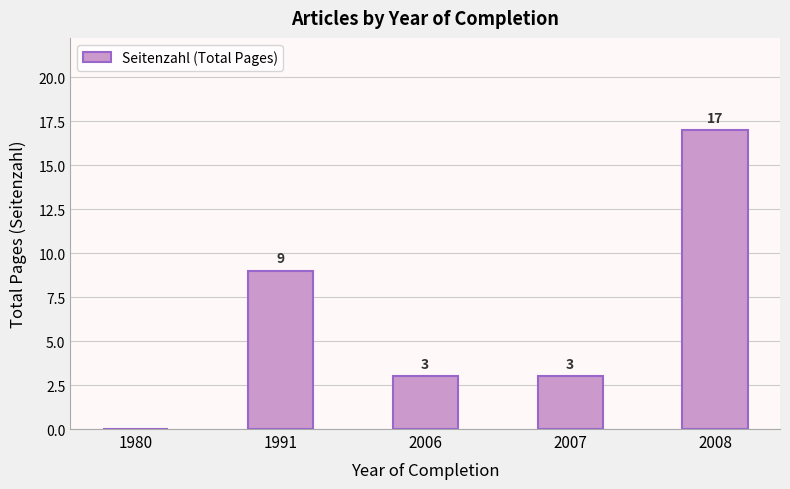

True or false: the data shows 5 at 2008.

False